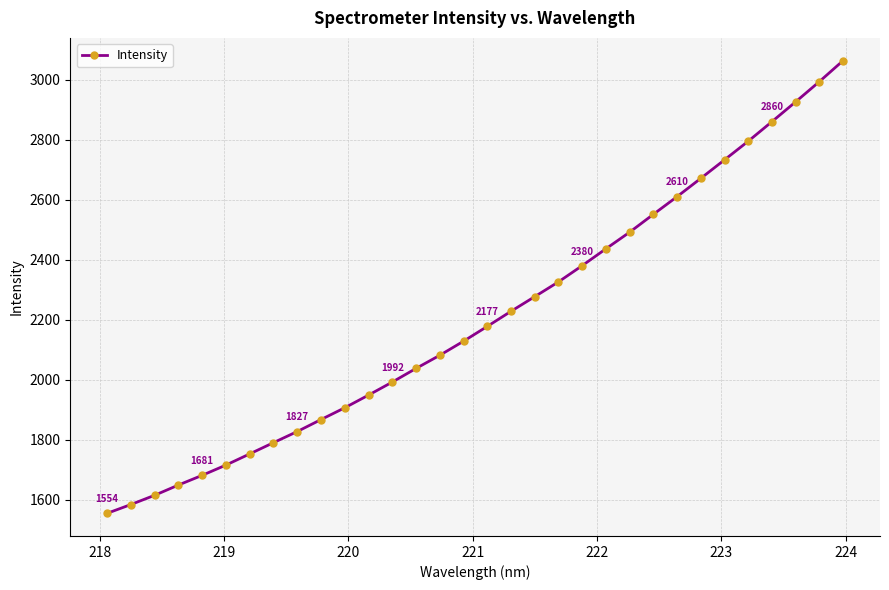

Count the number of values greater than 2177.

16